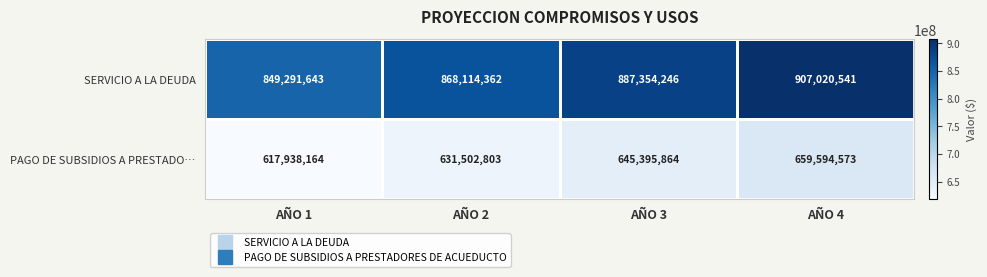

Rank the series by their maximum value, from lowest to highest.

PAGO DE SUBSIDIOS A PRESTADO…, SERVICIO A LA DEUDA